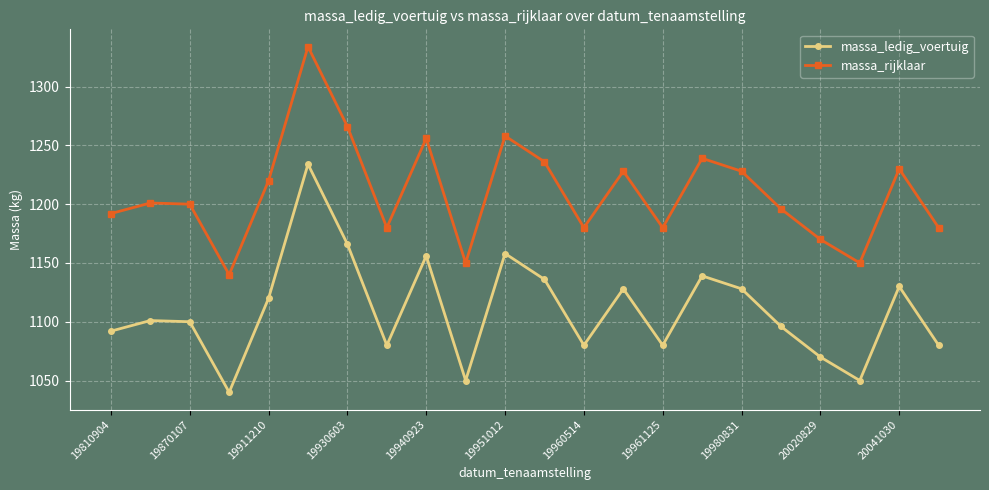

Count the number of categories in the chart.

22